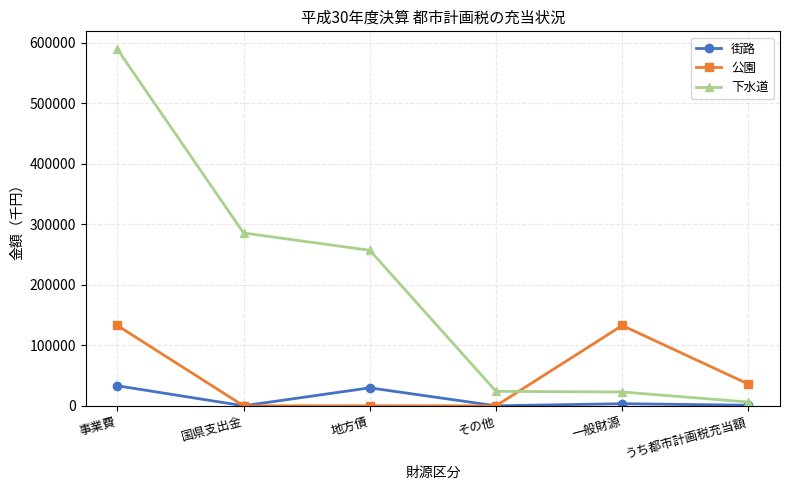

In 街路, how many points are lower than both neighbors (excluding endpoints)?

2